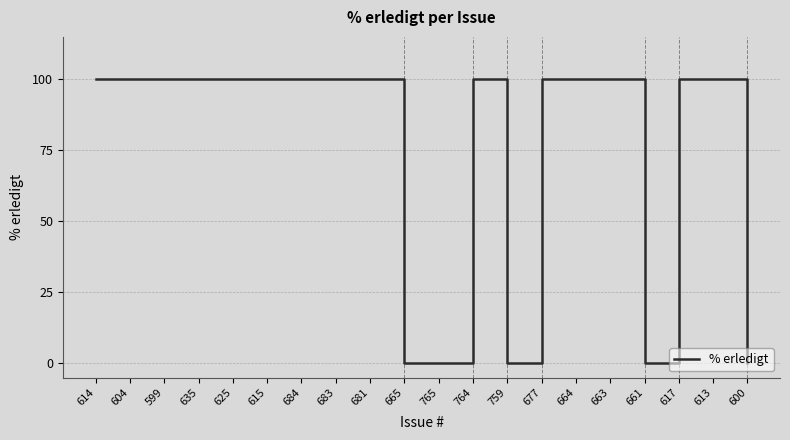

Reading left to right, extract all data points from this chart.

100	100	100	100	100	100	100	100	100	0	0	100	0	100	100	100	0	100	100	0